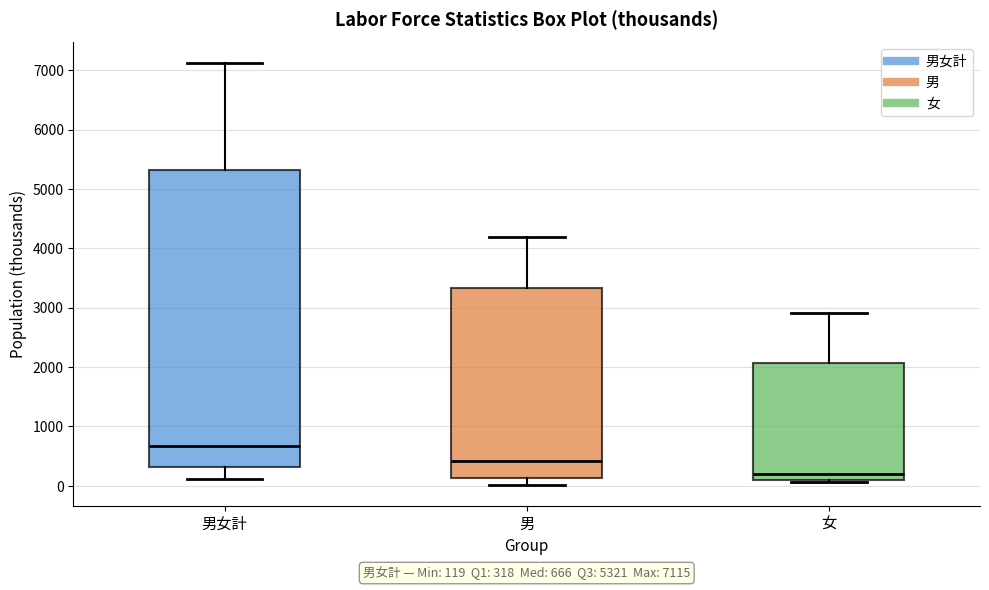

Comparing the boxes themselves (not the whiskers), which one is the tallest?

男女計